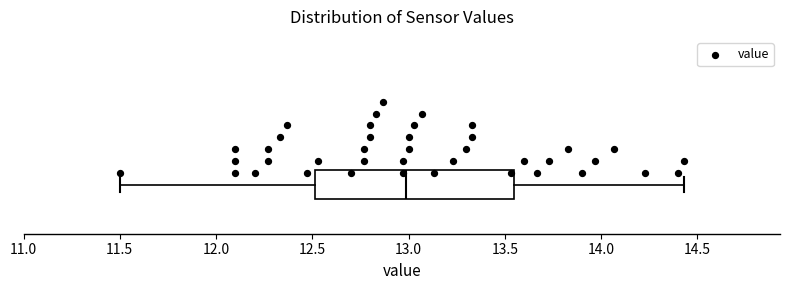

Read this box plot against the x-axis: the position of the median line, the range covered by the box, and the ends of both whiskers. The values are not printed on the chart, so give them approximately, as read against the axis.

median 13.00, box 12.50 to 13.55, whiskers 11.50 to 14.45